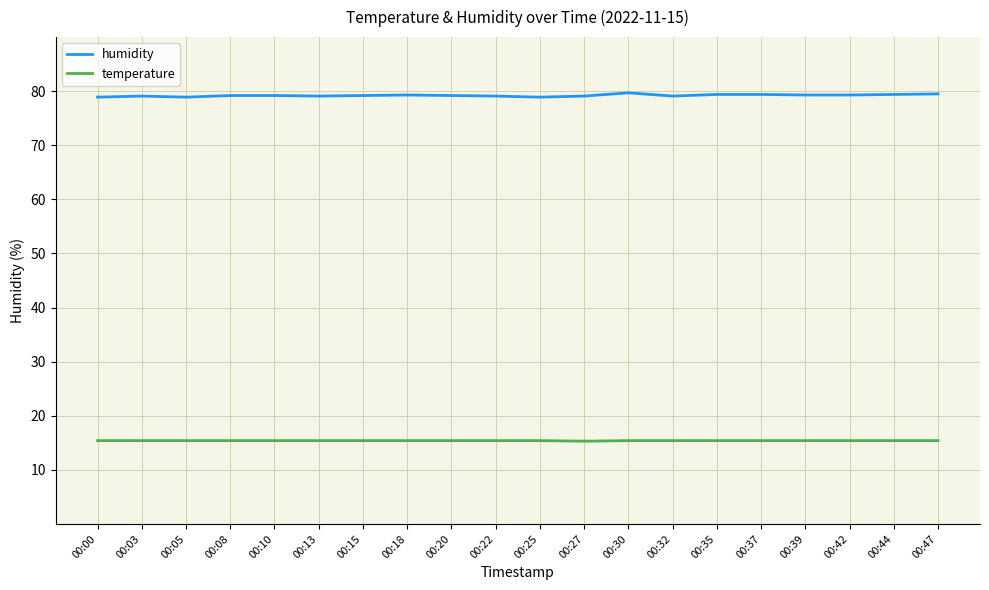

Which series has the largest range (max minus min)?

humidity